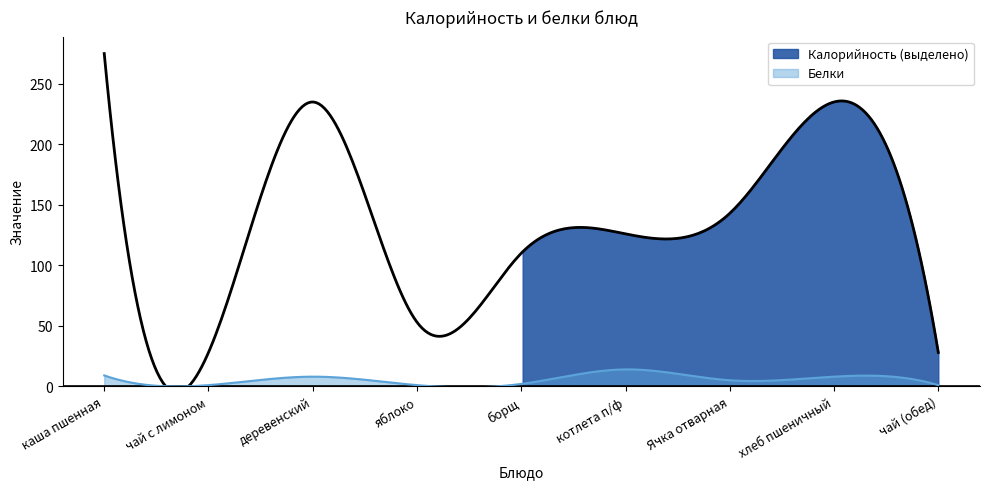

What is the highest value of the Белки series?

14.0